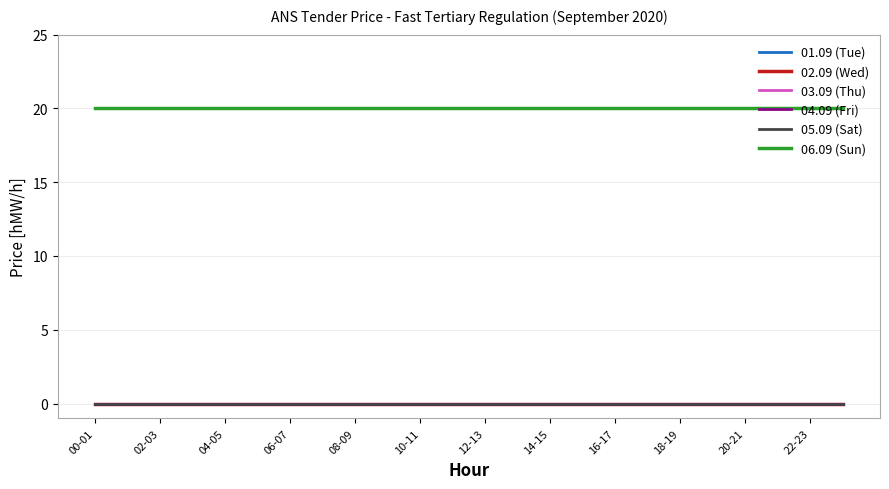

Does the chart display data point markers on the line(s)?

No